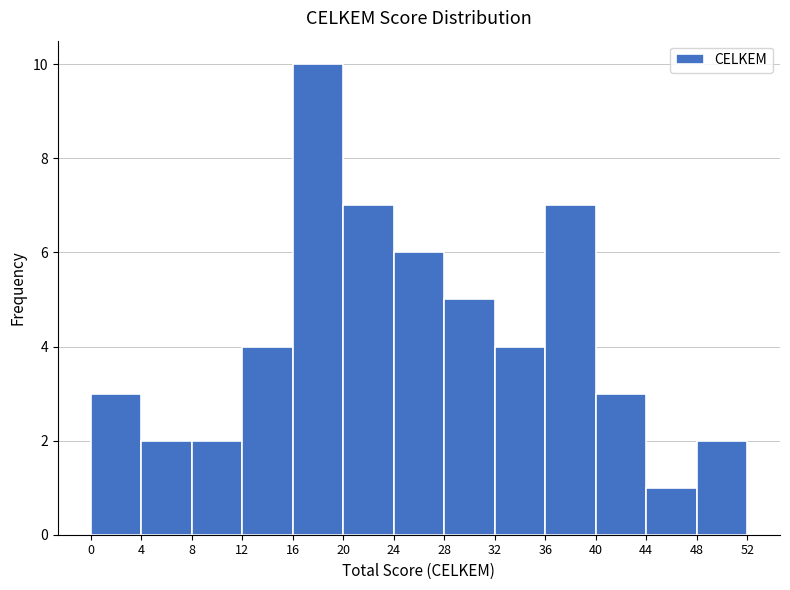

Reading left to right, transcribe this chart: for each bar, give the range it covers on the x-axis and its height. The values are not printed on the chart, so give them approximately, as read against the axis.

0 to 4: 3
4 to 8: 2
8 to 12: 2
12 to 16: 4
16 to 20: 10
20 to 24: 7
24 to 28: 6
28 to 32: 5
32 to 36: 4
36 to 40: 7
40 to 44: 3
44 to 48: 1
48 to 52: 2